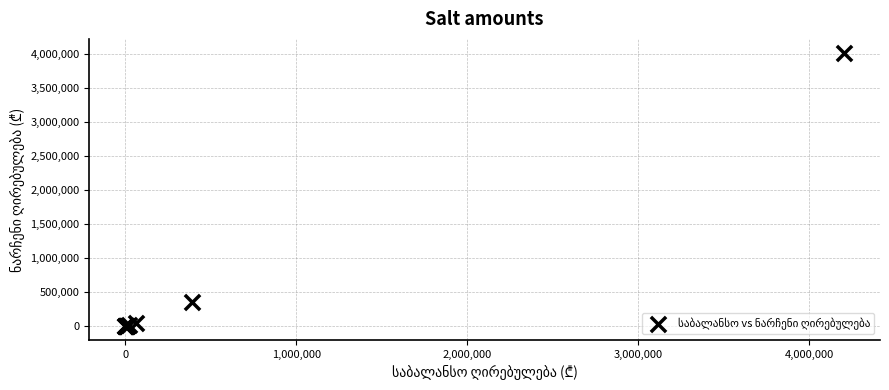

What Y value in the scatter plot is closest to 2008240?

356585.0